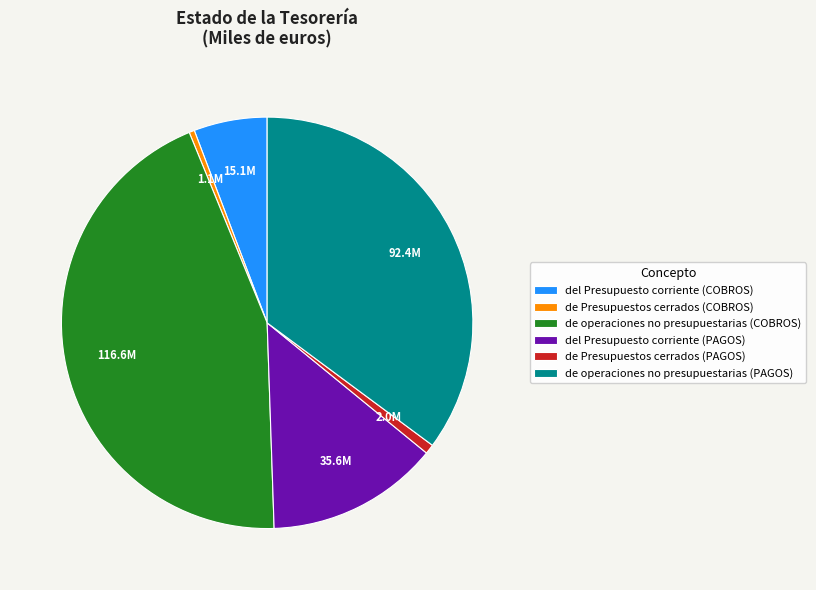

What is the largest slice in the pie chart?

de operaciones no presupuestarias (COBROS)